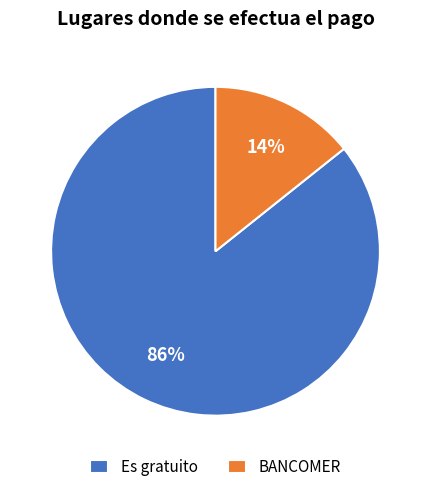

Between Es gratuito and BANCOMER, which is larger?

Es gratuito